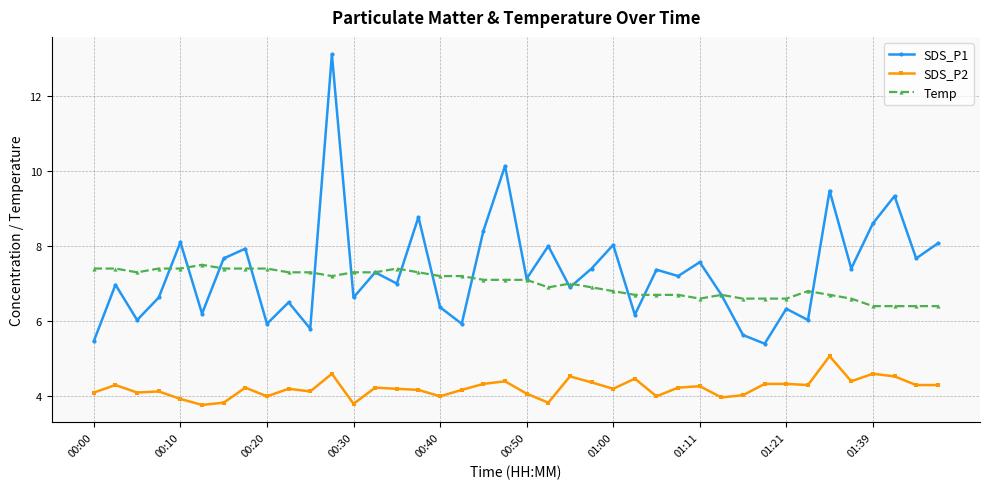

True or false: Temp and SDS_P2 intersect in this chart.

False